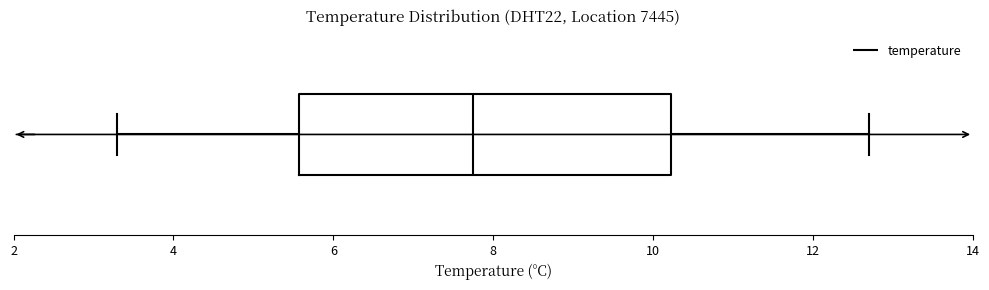

Transcribe this box plot: give where the median line is, the range the box spans, and where the two whiskers end, as read against the x-axis. The values are not printed on the chart, so give them approximately, as read against the axis.

median 7.8, box 5.6 to 10.2, whiskers 3.4 to 12.8